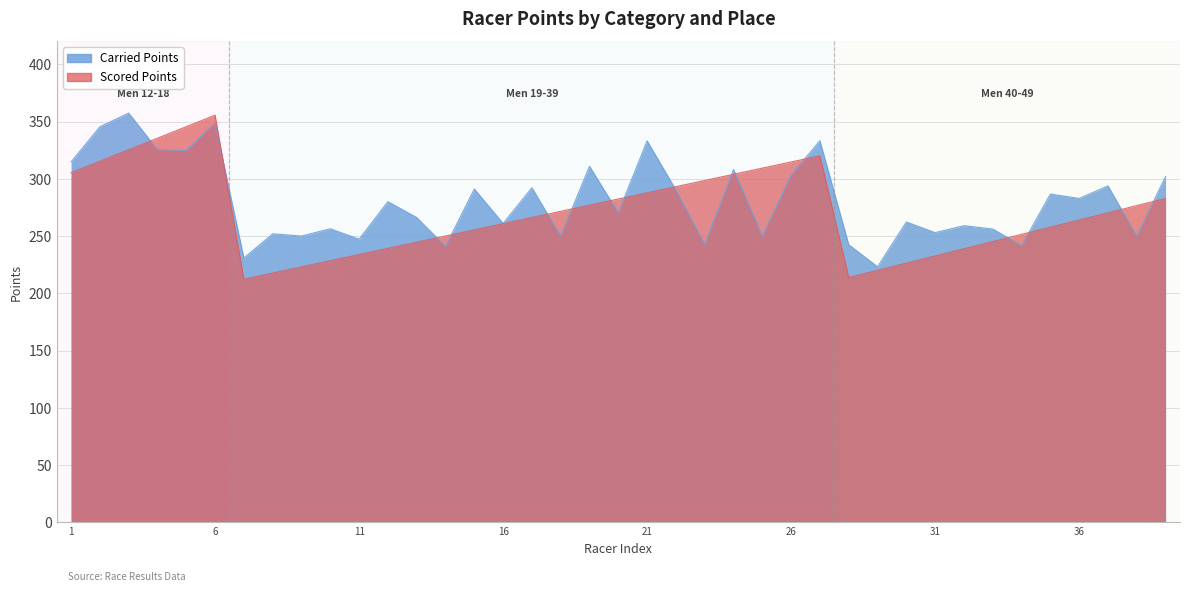

What is the highest value of the Carried Points series?

357.4